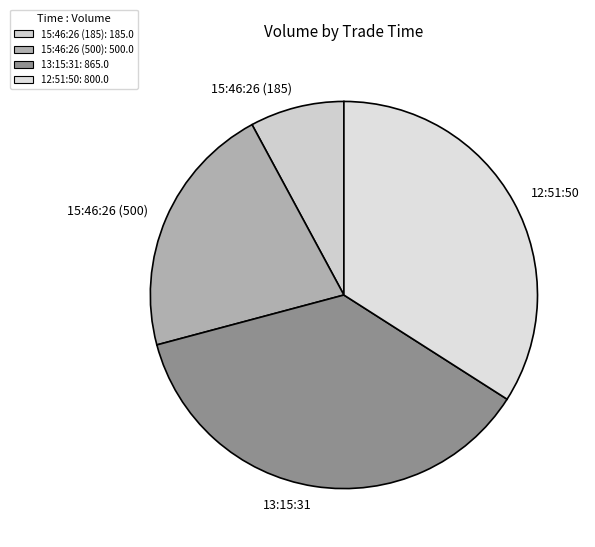

Does 15:46:26 (500) represent more than half of the total?

No